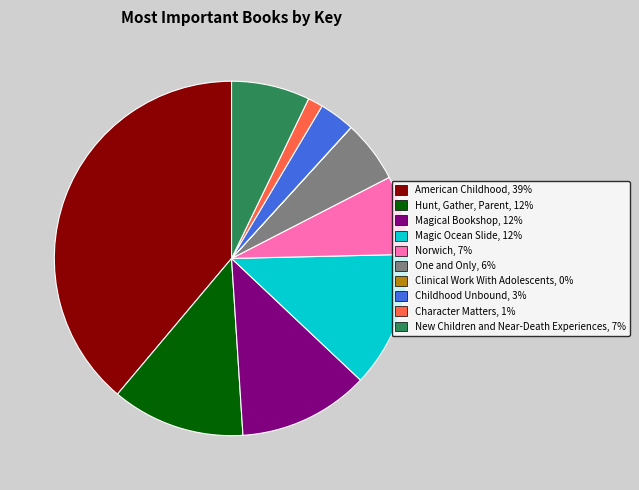

Does Norwich represent more than half of the total?

No